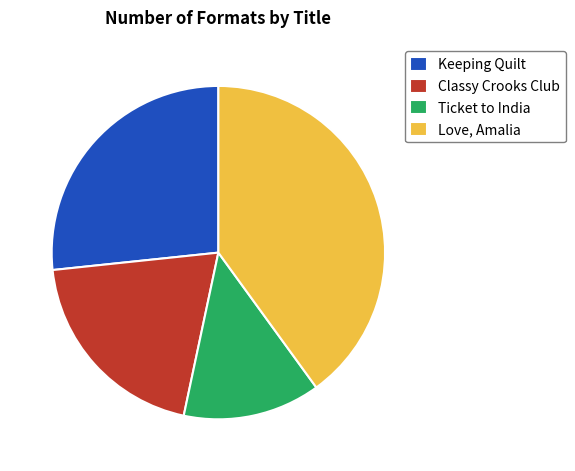

The Classy Crooks Club slice represents 20% of the pie. True or false?

True